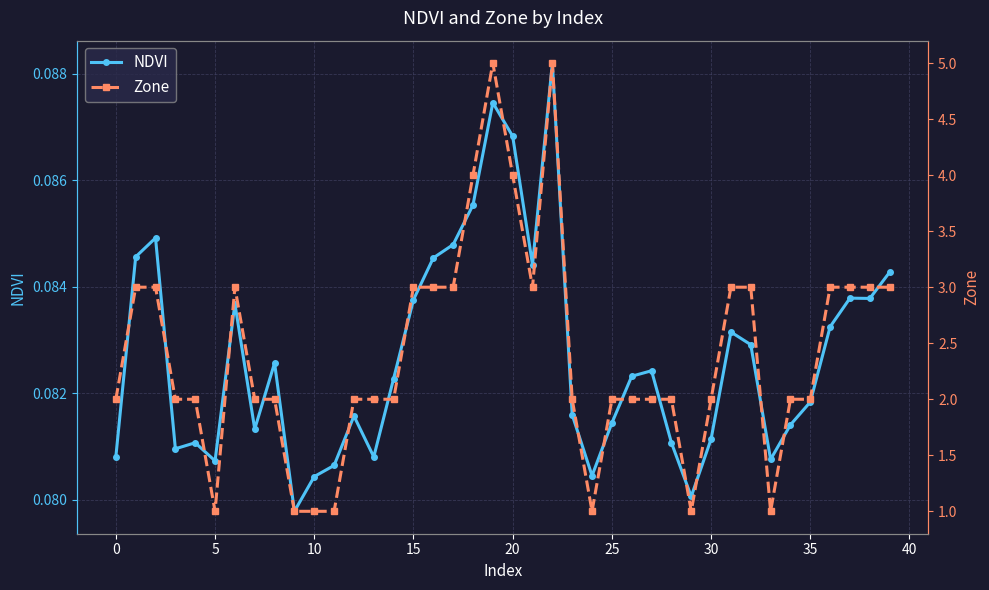

Count the number of data series in this chart.

2